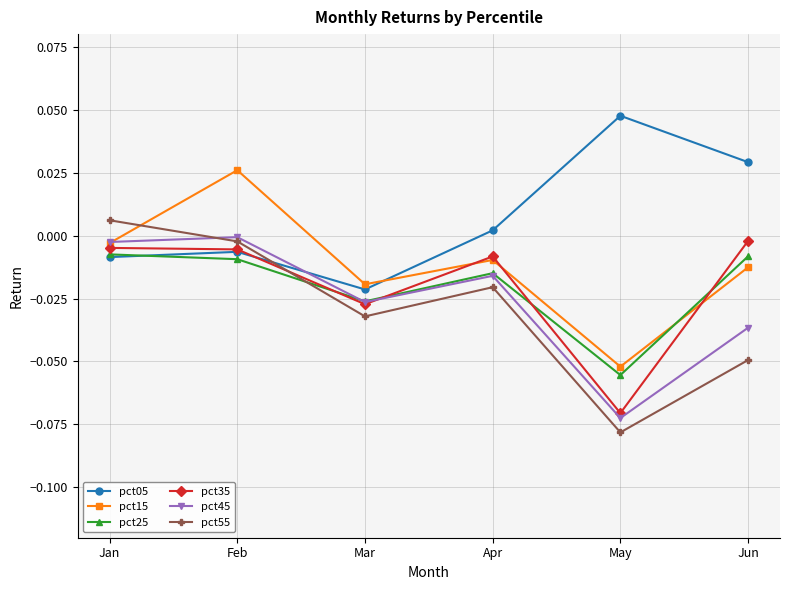

At which category does pct35 reach its first local valley?

Mar